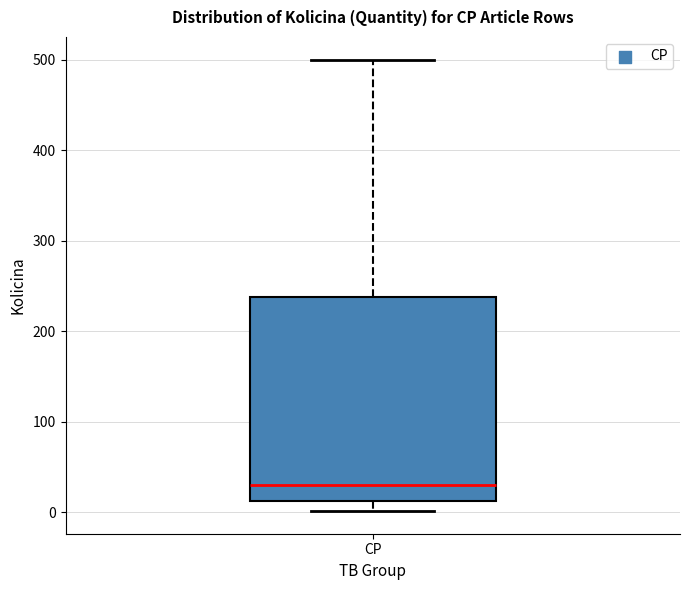

Read this box plot against the y-axis: the position of the median line, the range covered by the box, and the ends of both whiskers. The values are not printed on the chart, so give them approximately, as read against the axis.

median 30, box 10 to 240, whiskers 0 to 500